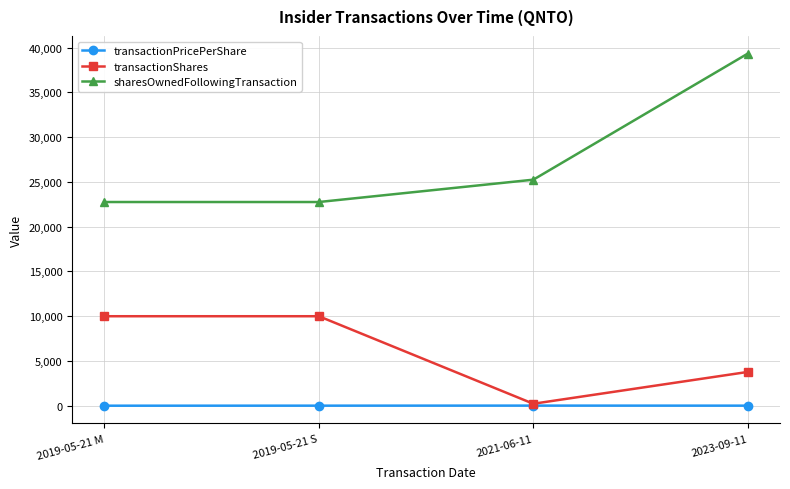

How many data points does each series have?

4